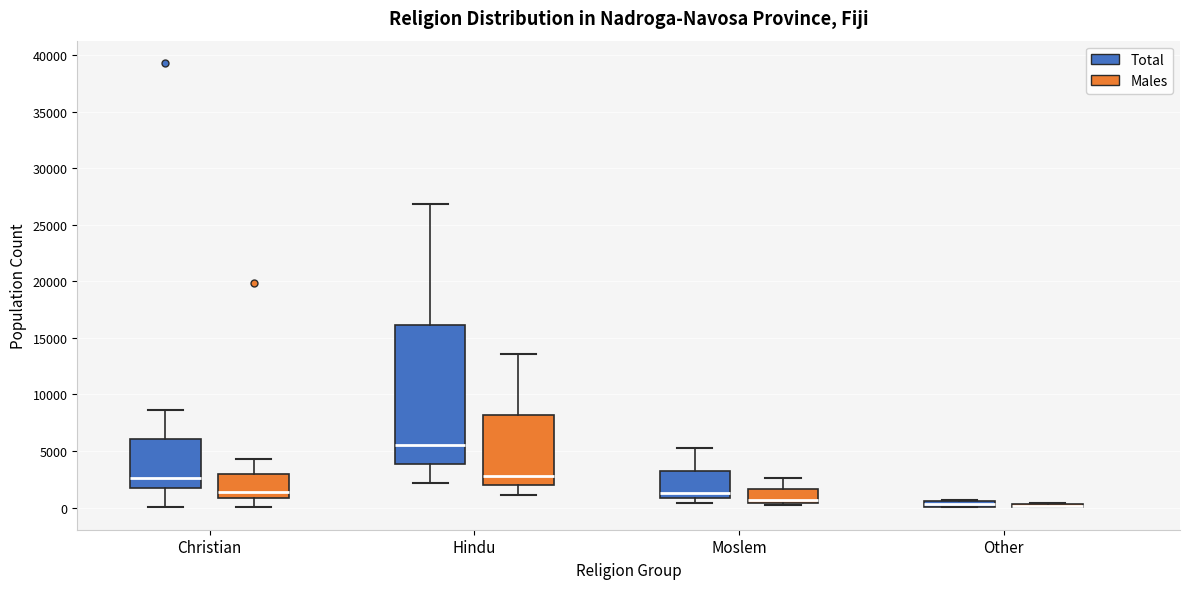

Where does the lower whisker of the box for Hindu (Total) end on the y-axis? The values are not printed on the chart, so give them approximately, as read against the axis.

2000